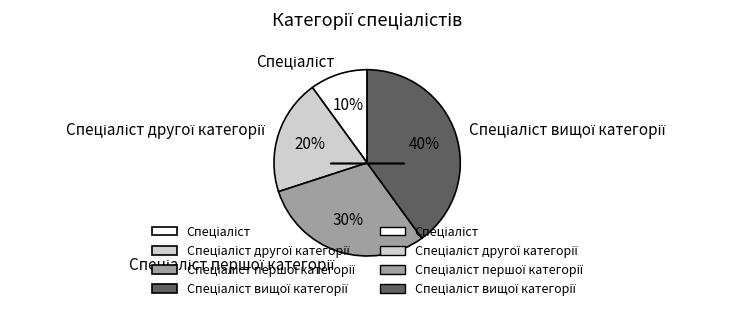

Does any single category account for the majority?

No